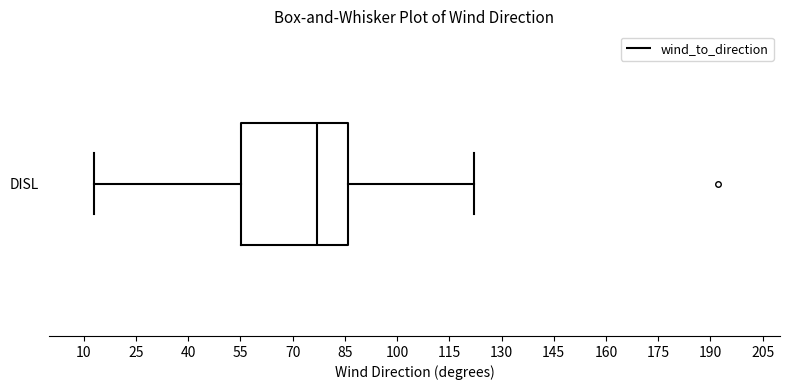

Transcribe this box plot: give where the median line is, the range the box spans, and where the two whiskers end, as read against the x-axis. The values are not printed on the chart, so give them approximately, as read against the axis.

median 78, box 56 to 86, whiskers 14 to 122